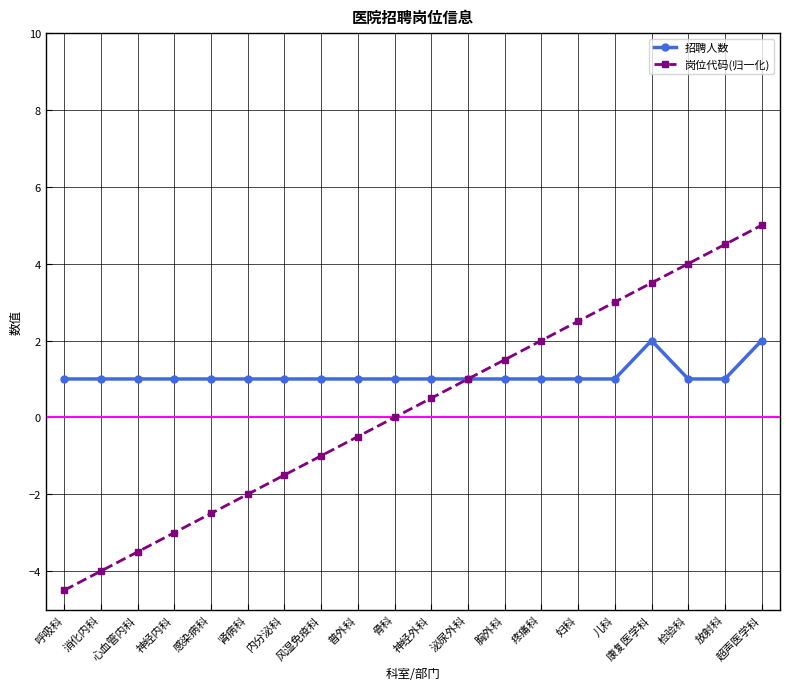

Reading left to right, list all the values displayed in this chart.

招聘人数: 1.0	1.0	1.0	1.0	1.0	1.0	1.0	1.0	1.0	1.0	1.0	1.0	1.0	1.0	1.0	1.0	2.0	1.0	1.0	2.0
岗位代码(归一化): -4.5	-4.0	-3.5	-3.0	-2.5	-2.0	-1.5	-1.0	-0.5	0.0	0.5	1.0	1.5	2.0	2.5	3.0	3.5	4.0	4.5	5.0